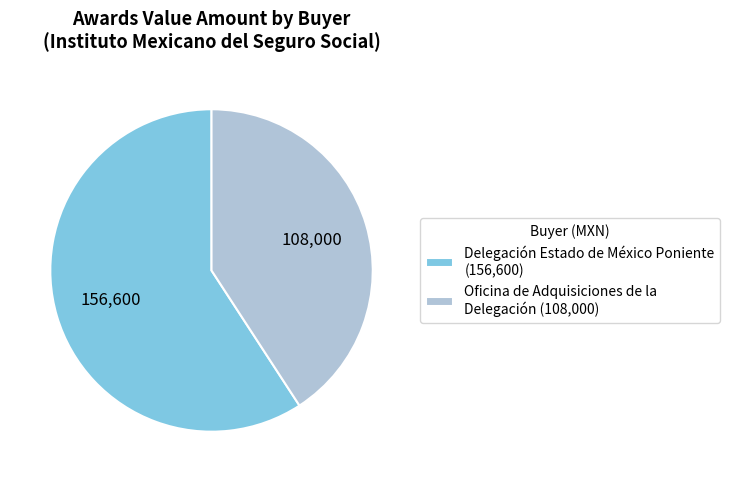

How many segments does this pie chart have?

2